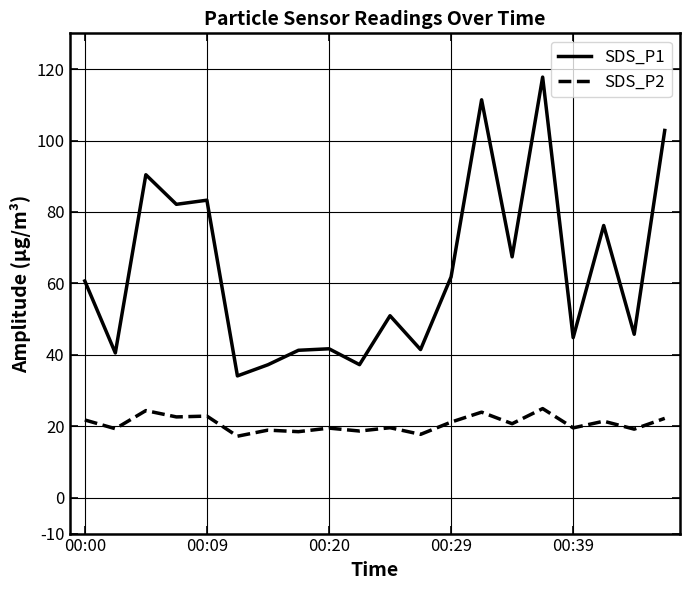

What is the maximum value for SDS_P2?

25.0